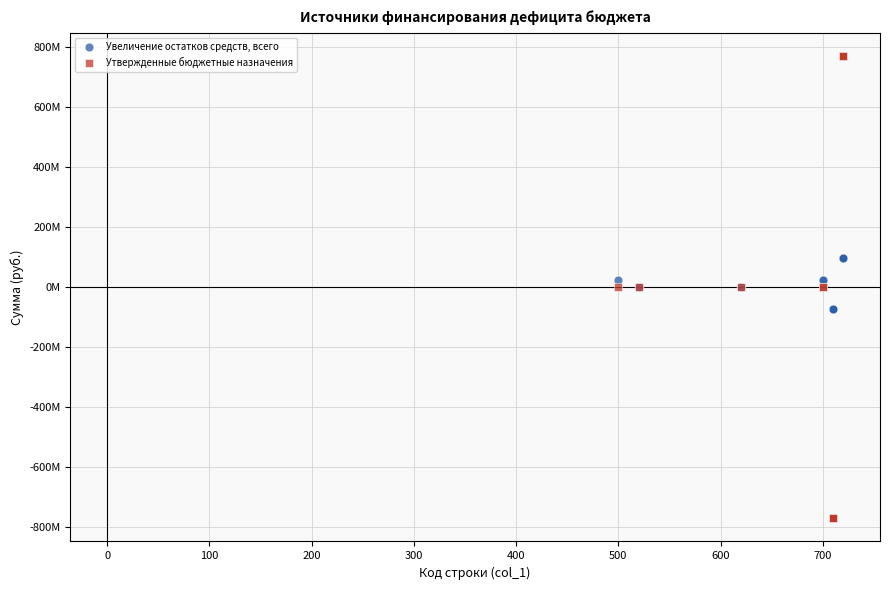

What are all the series names shown in the legend?

Увеличение остатков средств, всего, Утвержденные бюджетные назначения